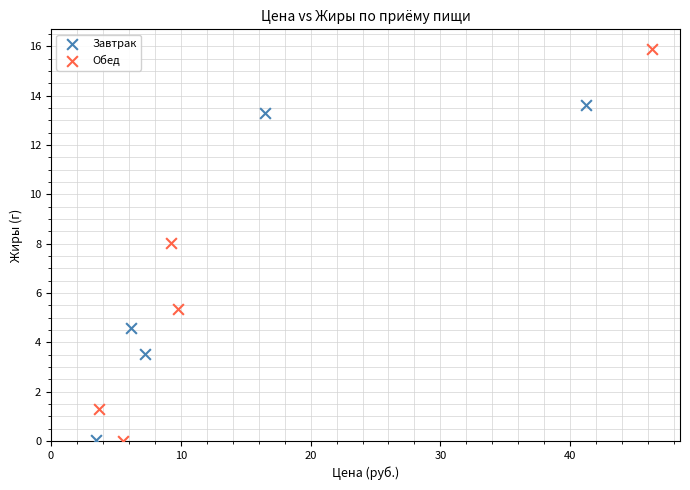

Which series reaches the maximum Y coordinate?

Обед